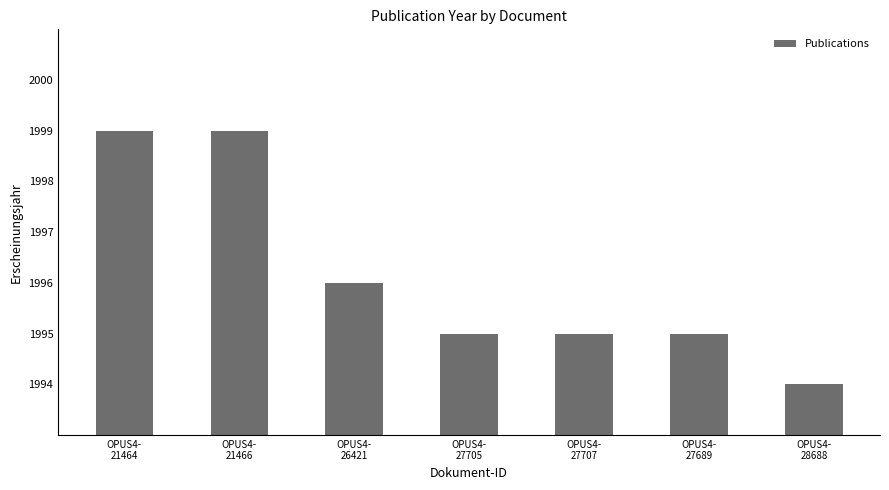

Does the chart contain any negative values?

No